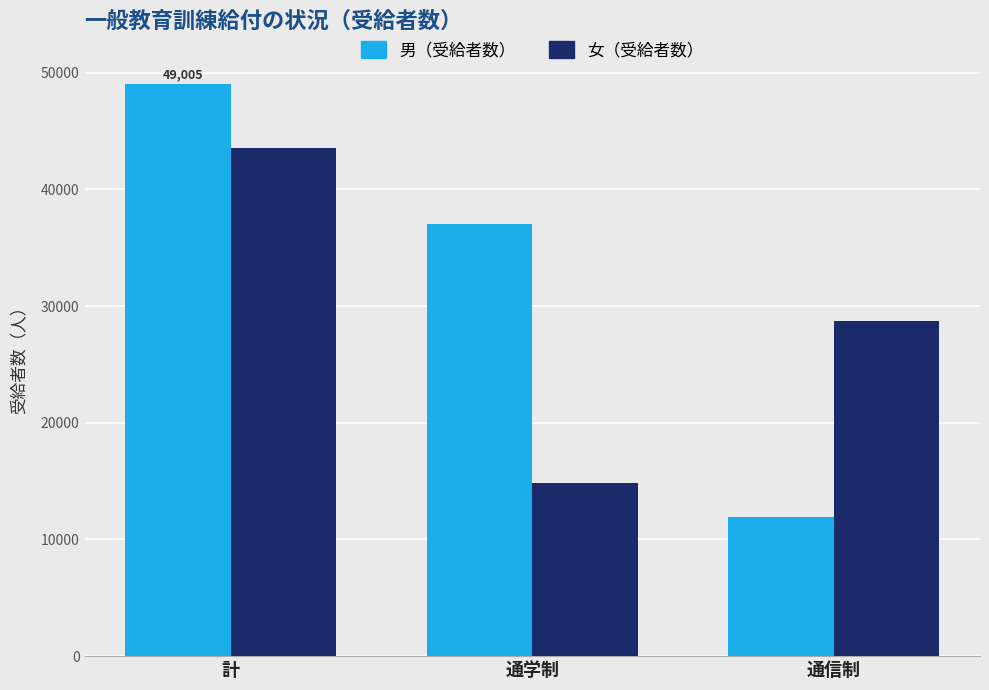

What is the spread (max minus min) of values at 通学制?

22217